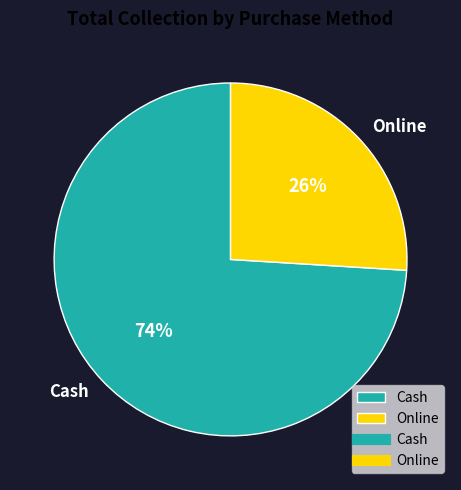

To the nearest percent, what is the combined percentage of Cash and Online?

100%